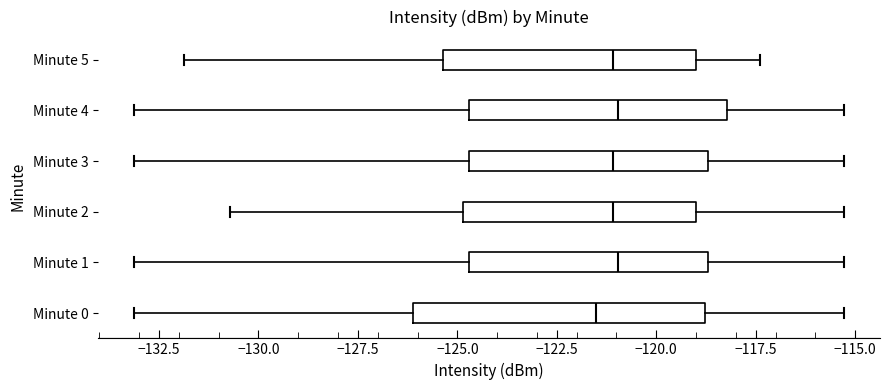

Which box is the widest, from its left edge to its right edge?

Minute 0